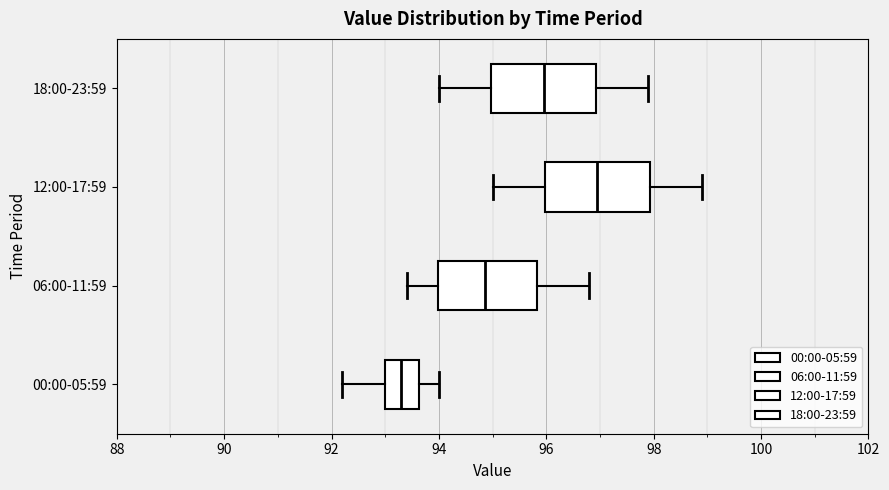

Reading bottom to top, transcribe this box plot: for each box, give where its median line is, the range the box spans, and where its two whiskers end, as read against the x-axis. The values are not printed on the chart, so give them approximately, as read against the axis.

00:00-05:59: median 93.4, box 93.0 to 93.6, whiskers 92.2 to 94.0
06:00-11:59: median 94.8, box 94.0 to 95.8, whiskers 93.4 to 96.8
12:00-17:59: median 97.0, box 96.0 to 98.0, whiskers 95.0 to 99.0
18:00-23:59: median 96.0, box 95.0 to 97.0, whiskers 94.0 to 98.0